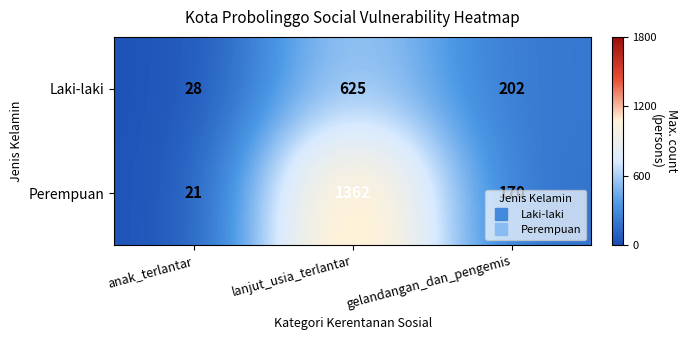

Between anak_terlantar and gelandangan_dan_pengemis, which series saw the biggest shift?

Laki-laki